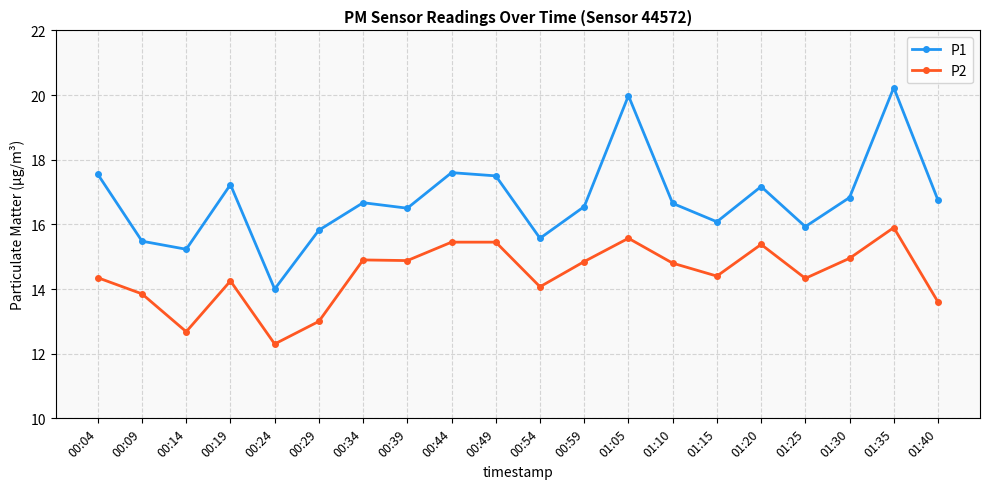

What is the average value of the P2 series?

14.4